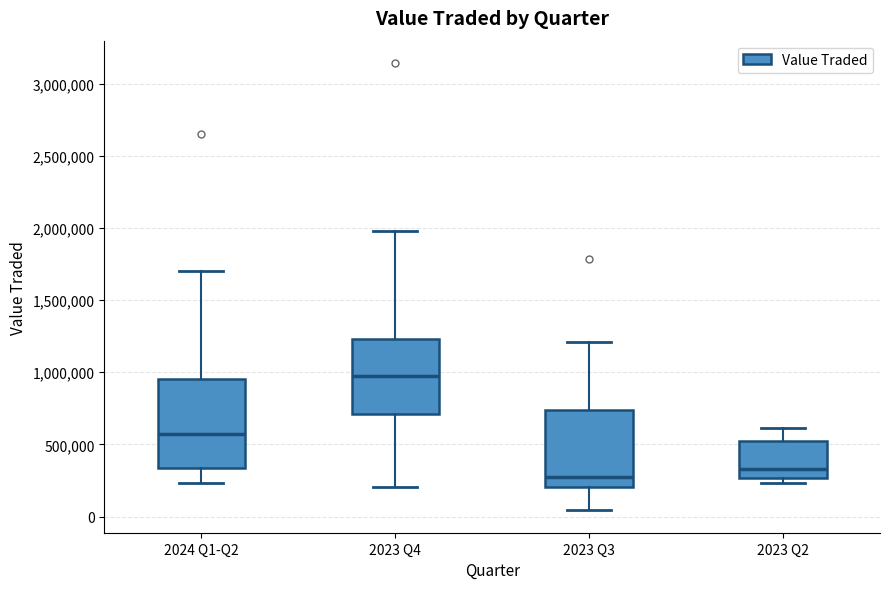

Which box's median line is the highest?

2023 Q4